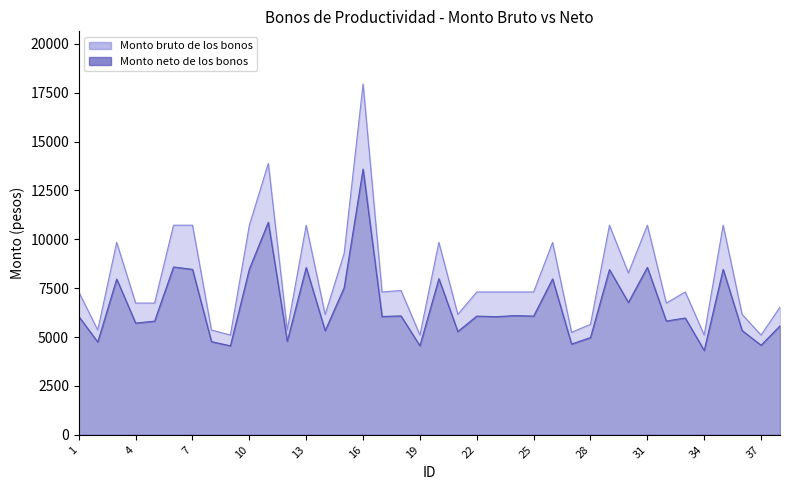

What is the difference between the maximum and minimum values in the Monto neto de los bonos series?

9279.6